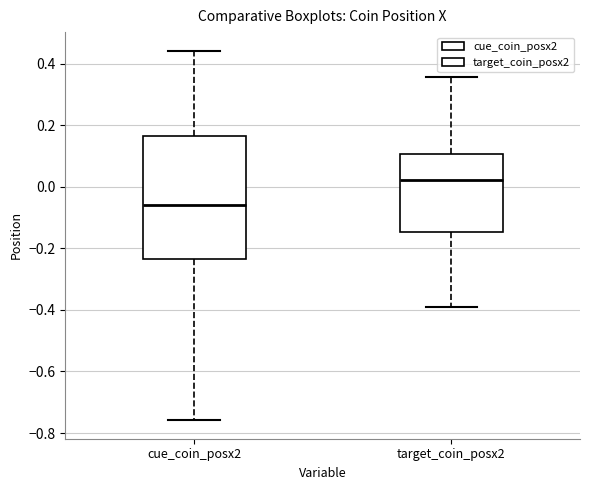

Which box has the lowest median line?

cue_coin_posx2